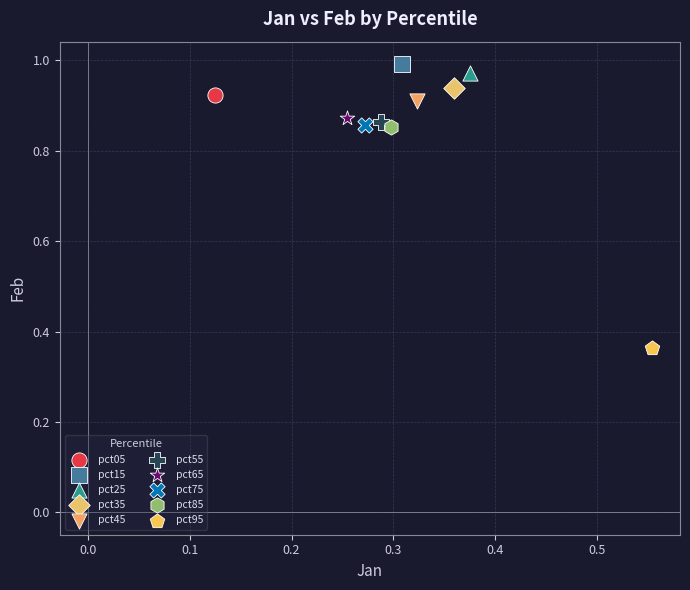

What are all the series names shown in the legend?

pct05, pct15, pct25, pct35, pct45, pct55, pct65, pct75, pct85, pct95